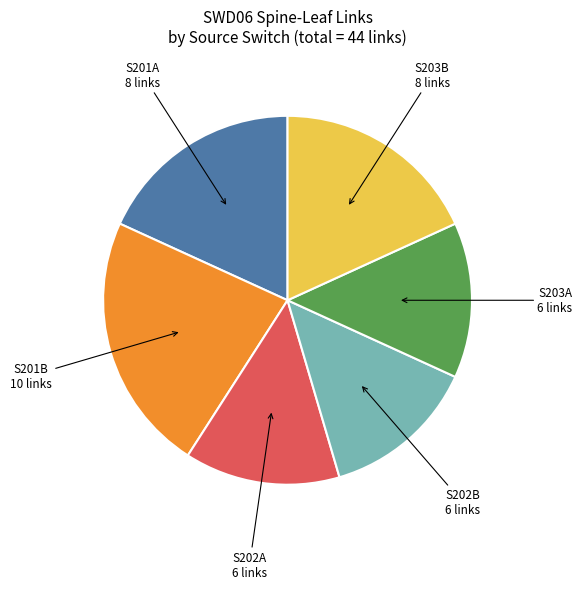

Is there a majority slice in this chart?

No